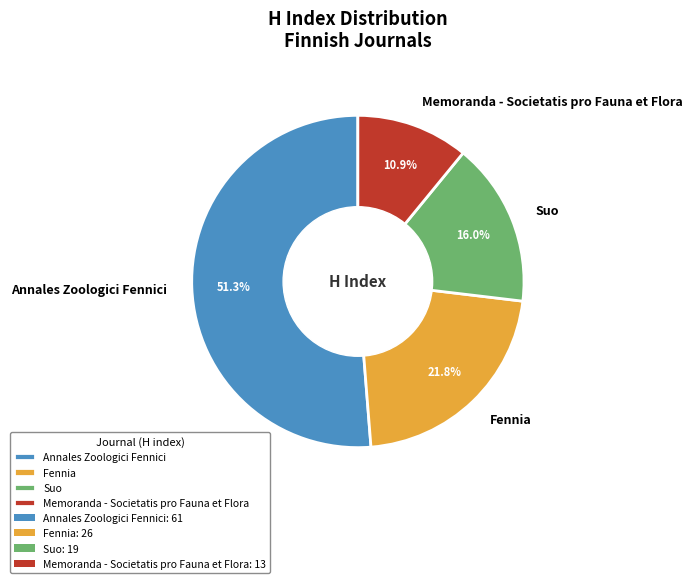

What percentage is the Memoranda - Societatis pro Fauna et Flora slice, to the nearest percent?

11%